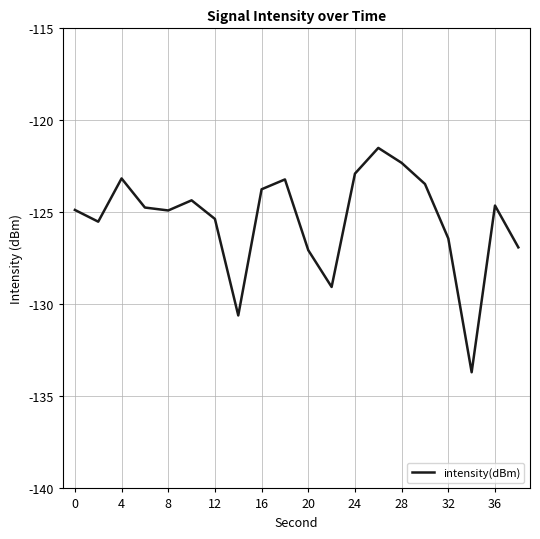

True or false: there are more than 1 points higher than both neighbors.

True